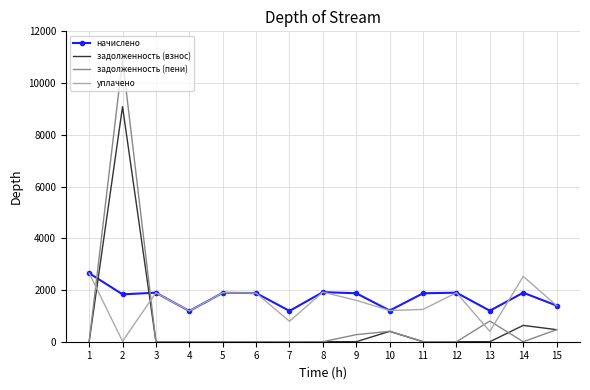

How many values in the начислено series exceed 1872?

9